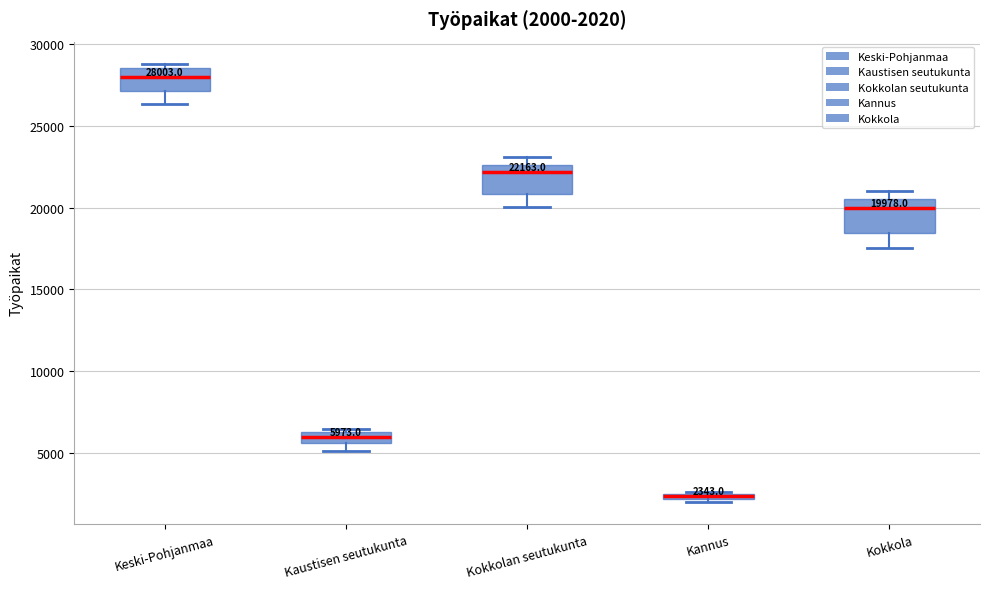

Which box has the highest median line?

Keski-Pohjanmaa